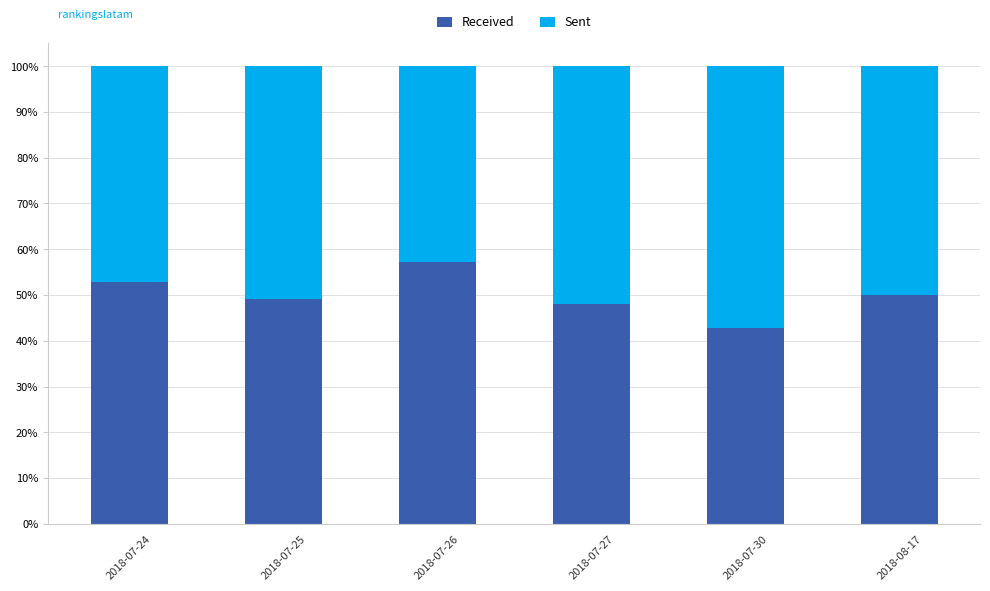

What is the total value across all series at 2018-08-17?

100.0